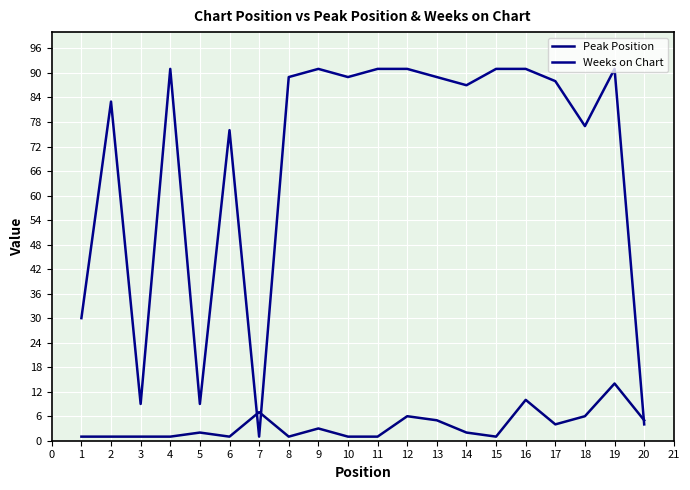

True or false: Peak Position has more than 0 interior local peaks.

True